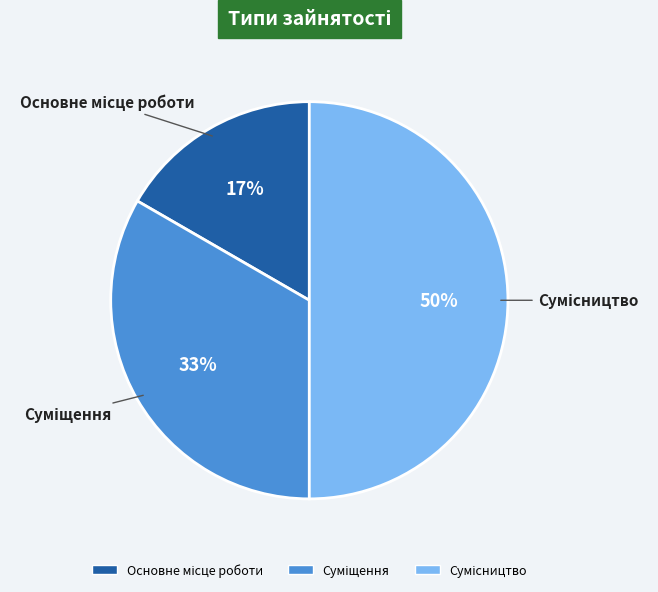

To the nearest percent, what is the difference between the largest and smallest slice percentages?

33%